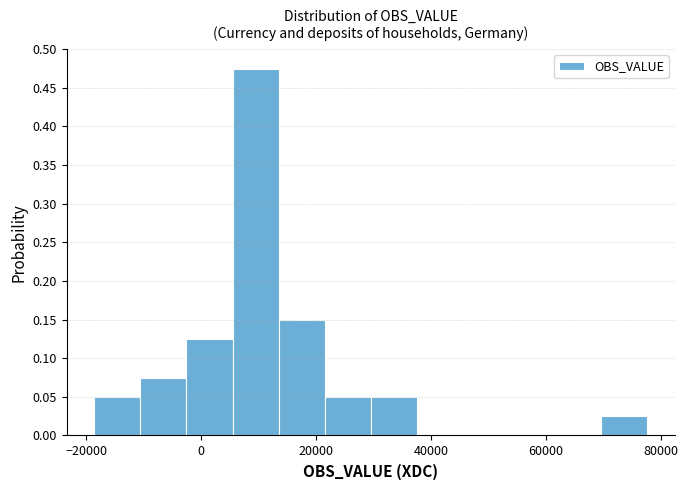

Over which range of the x-axis is the bar tallest?

6000 to 14000